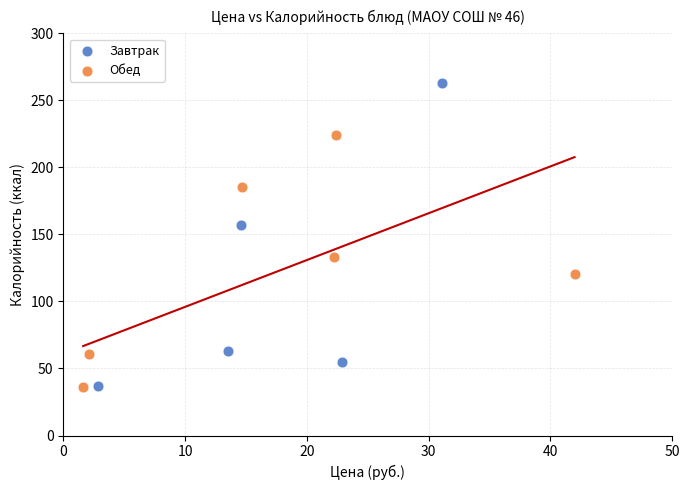

What are all the series names shown in the legend?

Завтрак, Обед